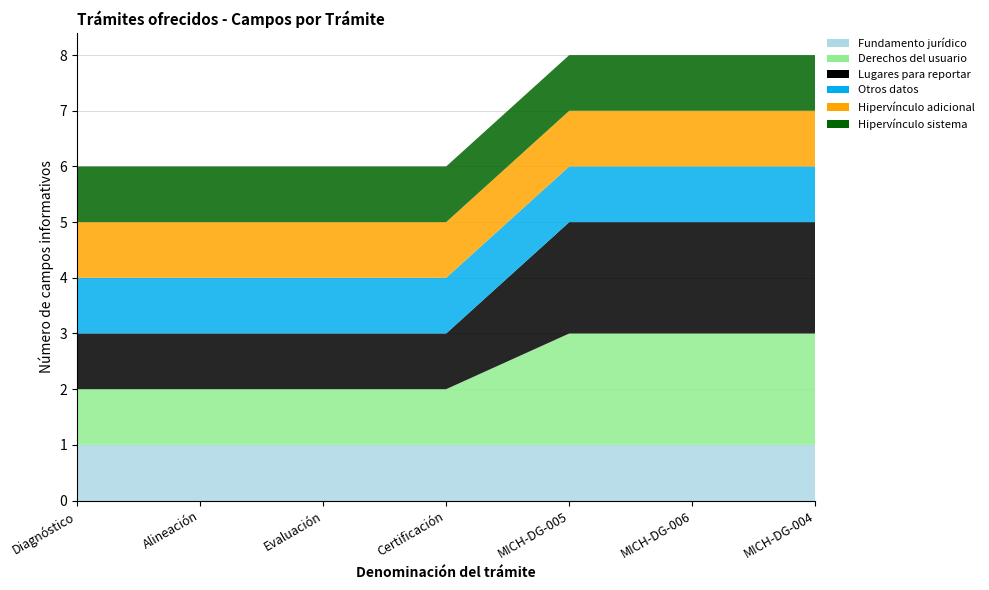

Reading left to right, transcribe all the data shown in this chart.

Fundamento jurídico: 1	1	1	1	1	1	1
Derechos del usuario: 1	1	1	1	2	2	2
Lugares para reportar: 1	1	1	1	2	2	2
Otros datos: 1	1	1	1	1	1	1
Hipervínculo adicional: 1	1	1	1	1	1	1
Hipervínculo sistema: 1	1	1	1	1	1	1